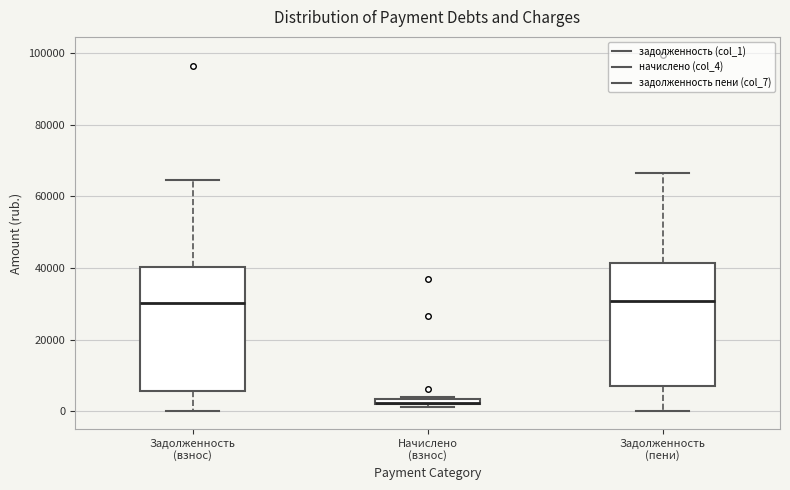

Where is the upper edge of the box for Задолженность (пени) on the y-axis? The values are not printed on the chart, so give them approximately, as read against the axis.

42000